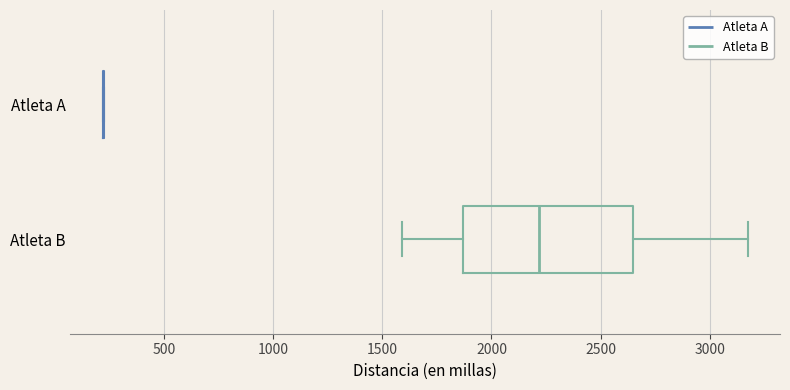

Reading bottom to top, transcribe this box plot: for each box, give where its median line is, the range the box spans, and where its two whiskers end, as read against the x-axis. The values are not printed on the chart, so give them approximately, as read against the axis.

Atleta B: median 2200, box 1850 to 2650, whiskers 1600 to 3150
Atleta A: box collapsed to a line at 200, whiskers 200 to 200